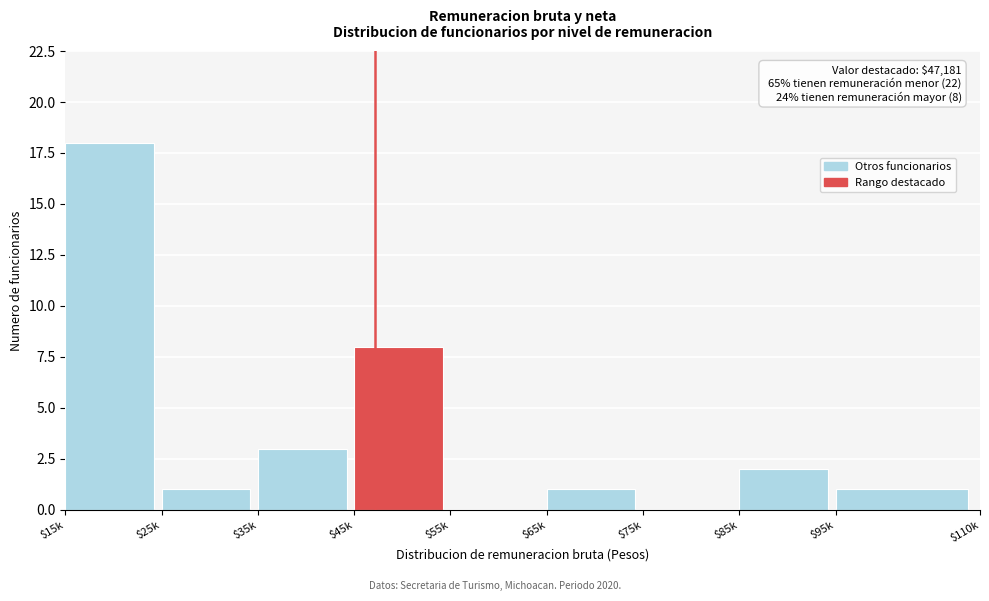

Where is the data nearest to the value 9?

$45k